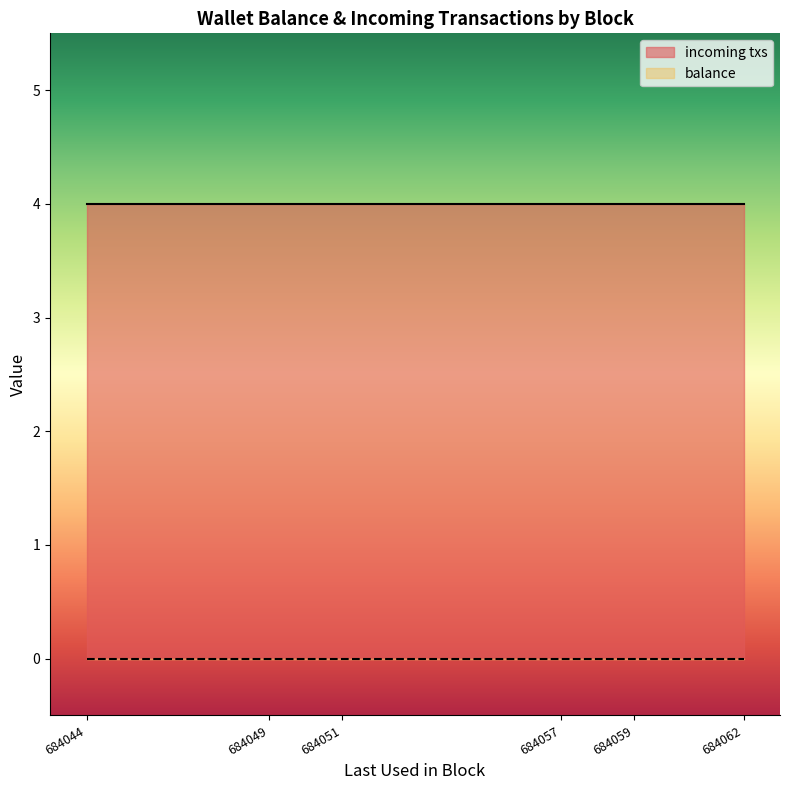

At which label does incoming txs reach its peak?

684062